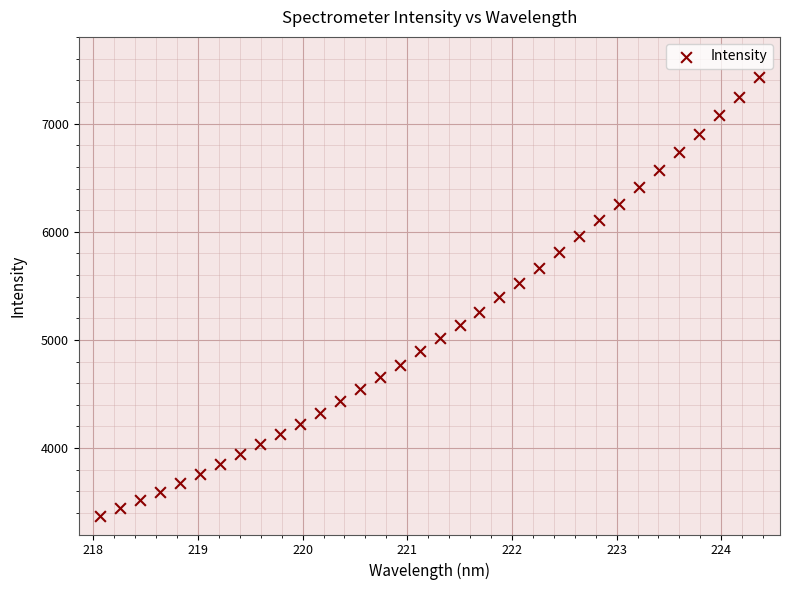

What is the range of X values (max minus min)?

6.3